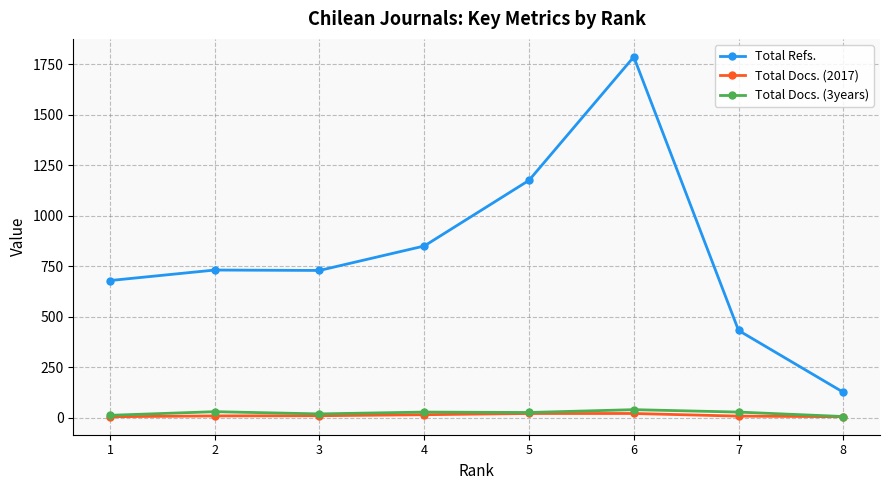

What is the average value of the Total Docs. (2017) series?

12